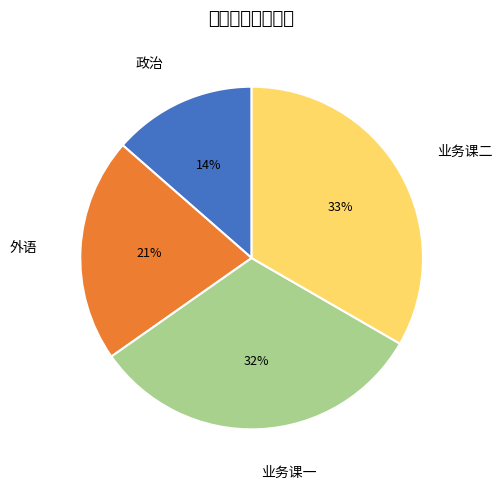

Combined, what portion of the pie is 业务课二 and 外语?

54.5%